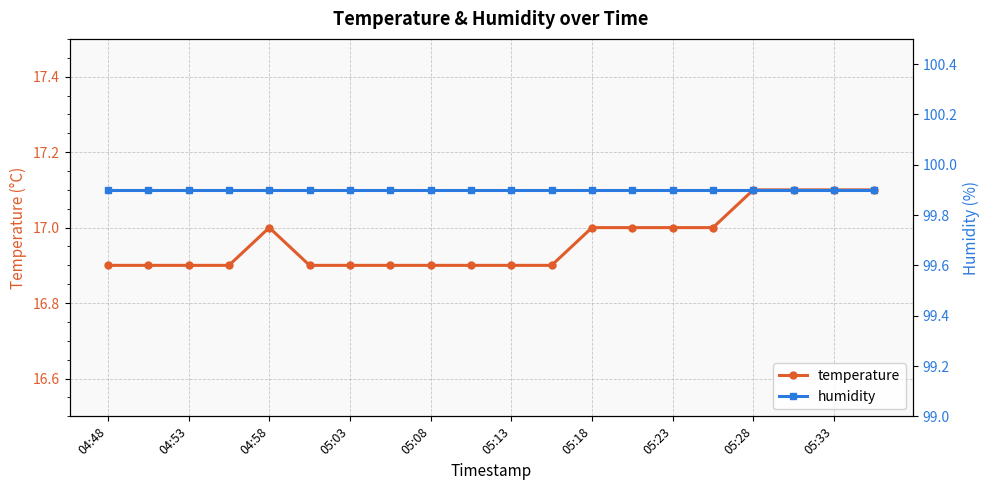

At which label is humidity closest to 99?

04:48